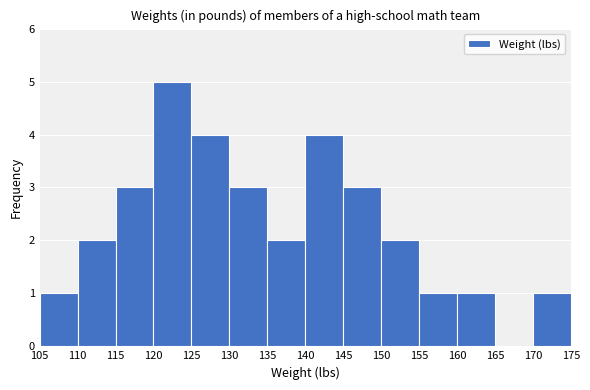

Reading left to right, list every bar in this chart as the range it spans on the x-axis followed by its height. The values are not printed on the chart, so give them approximately, as read against the axis.

105 to 110: 1
110 to 115: 2
115 to 120: 3
120 to 125: 5
125 to 130: 4
130 to 135: 3
135 to 140: 2
140 to 145: 4
145 to 150: 3
150 to 155: 2
155 to 160: 1
160 to 165: 1
165 to 170: 0
170 to 175: 1